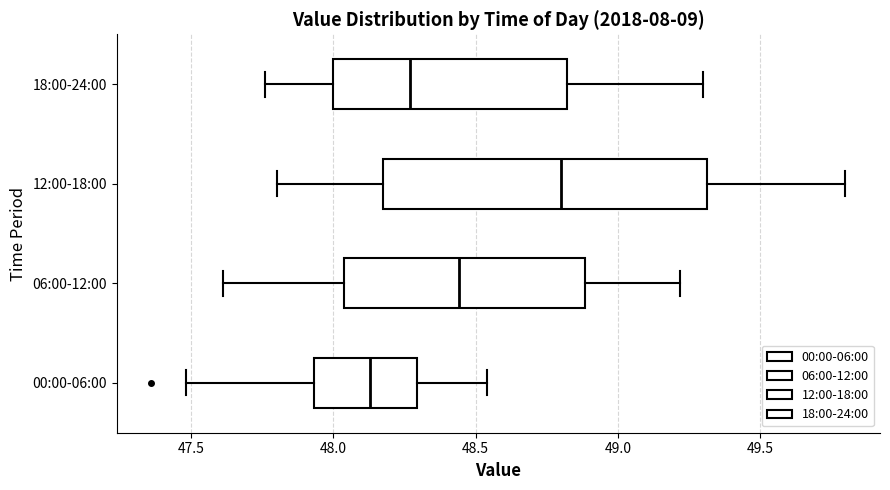

Reading bottom to top, read every box against the x-axis: the position of its median line, the range the box covers, and the ends of its whiskers. The values are not printed on the chart, so give them approximately, as read against the axis.

00:00-06:00: median 48.15, box 47.95 to 48.30, whiskers 47.50 to 48.55
06:00-12:00: median 48.45, box 48.05 to 48.90, whiskers 47.60 to 49.20
12:00-18:00: median 48.80, box 48.20 to 49.30, whiskers 47.80 to 49.80
18:00-24:00: median 48.25, box 48.00 to 48.80, whiskers 47.75 to 49.30